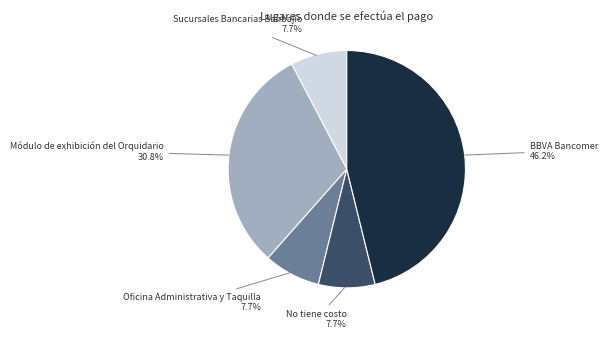

To the nearest percent, what is the difference between the largest and smallest slice percentages?

38%